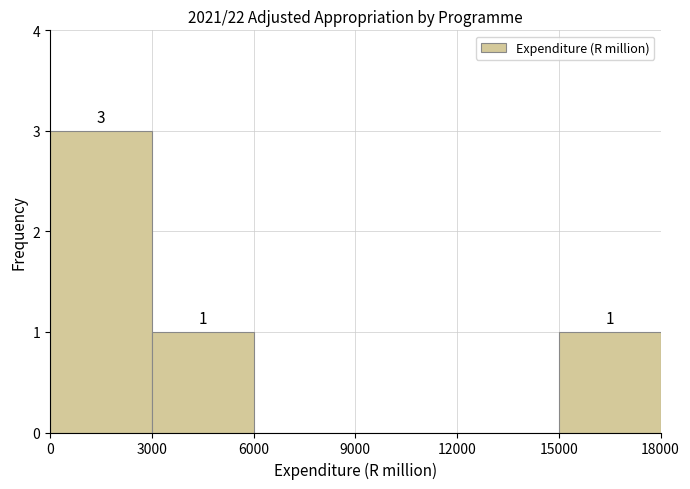

Over which range of the x-axis is the bar tallest?

0 to 3000